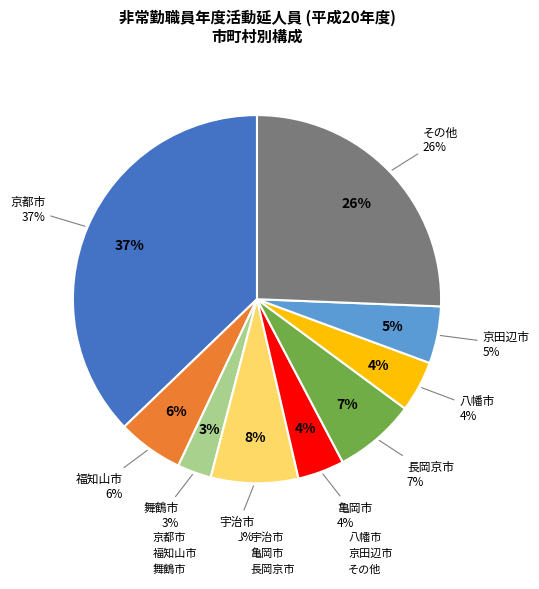

To the nearest percent, what is the difference between the largest and smallest slice percentages?

34%